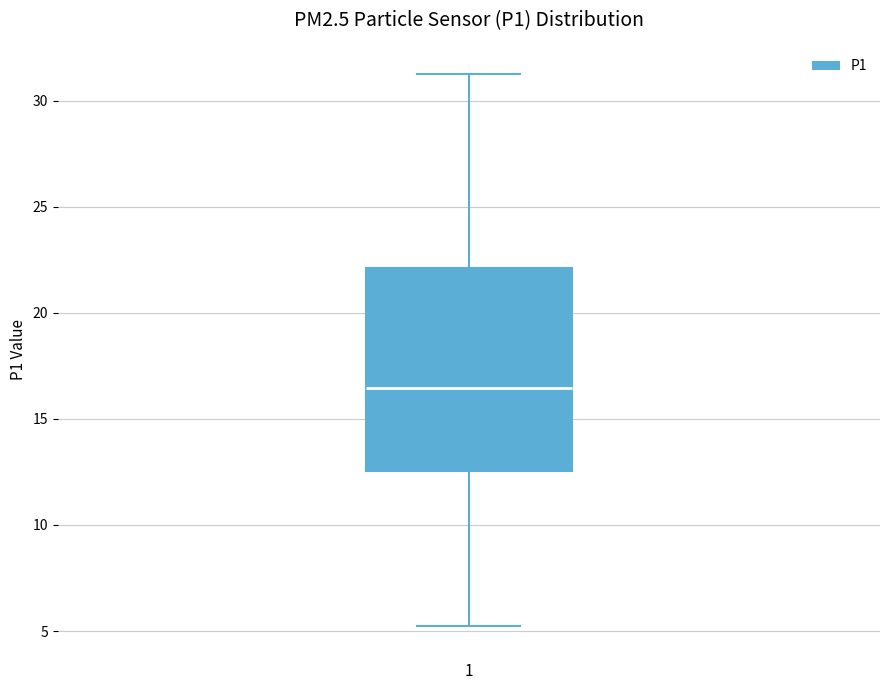

Where does the lower whisker of the box at x = 1 end on the y-axis? The values are not printed on the chart, so give them approximately, as read against the axis.

5.5